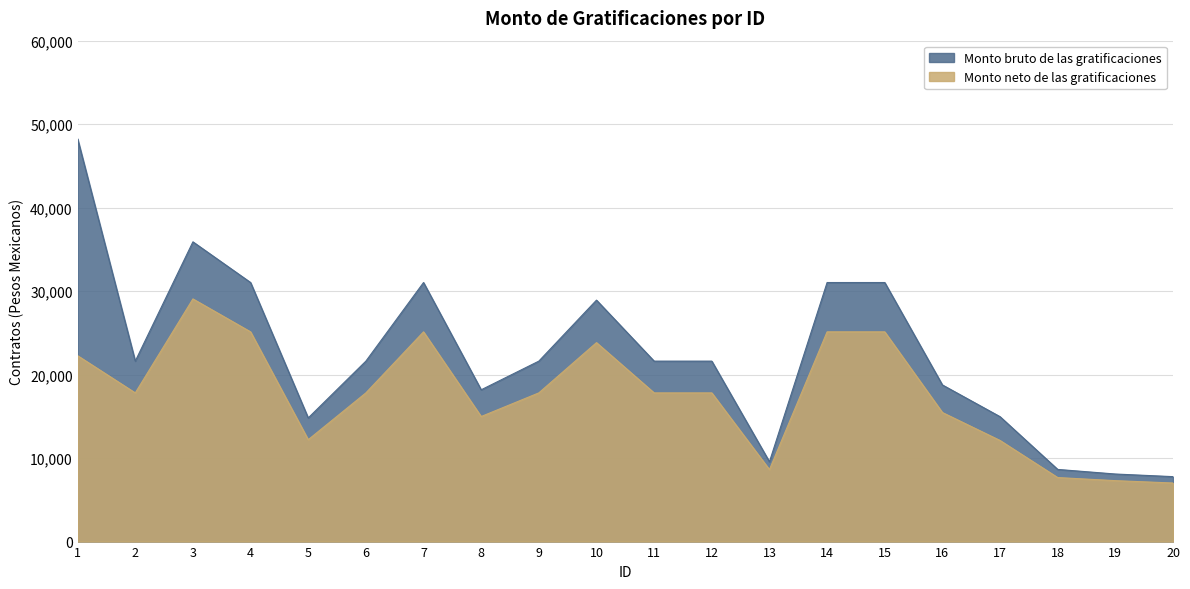

Reading left to right, extract all data points from this chart.

Monto bruto de las gratificaciones: 48242.0	21614.8	35902.9	31030.7	14810.8	21614.8	31030.7	18180.9	21614.8	28921.1	21614.8	21614.8	9562.1	31030.7	31030.7	18762.3	14959.6	8643.3	8093.1	7779.7
Monto neto de las gratificaciones: 22265.5	17810.5	29066.5	25122.0	12204.0	17810.5	25122.0	14981.0	17810.5	23830.8	17810.5	17810.5	8623.8	25122.0	25122.0	15460.0	12111.0	7669.2	7299.0	7016.3